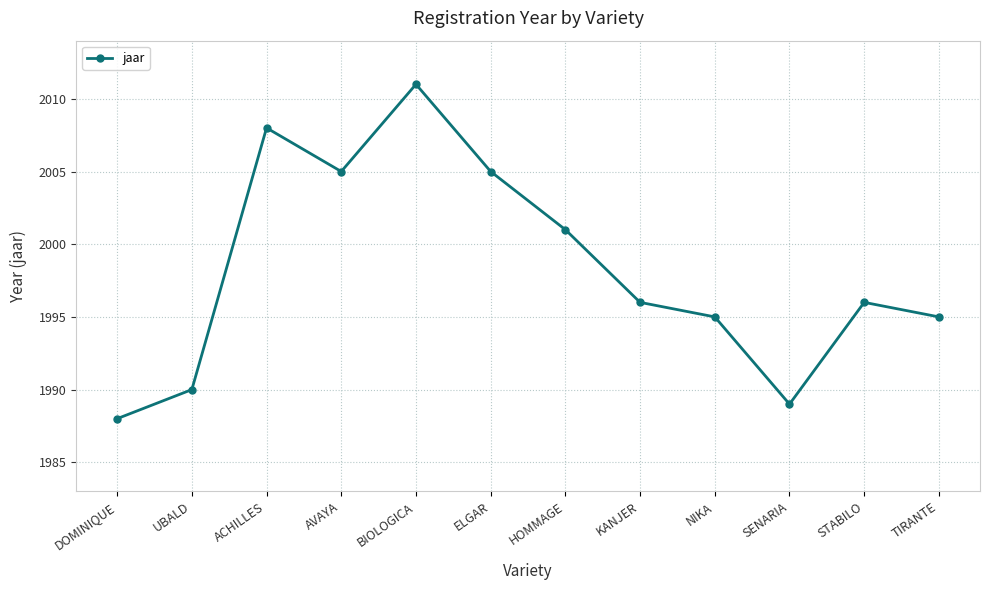

Is it true that the value at DOMINIQUE is 1988?

True